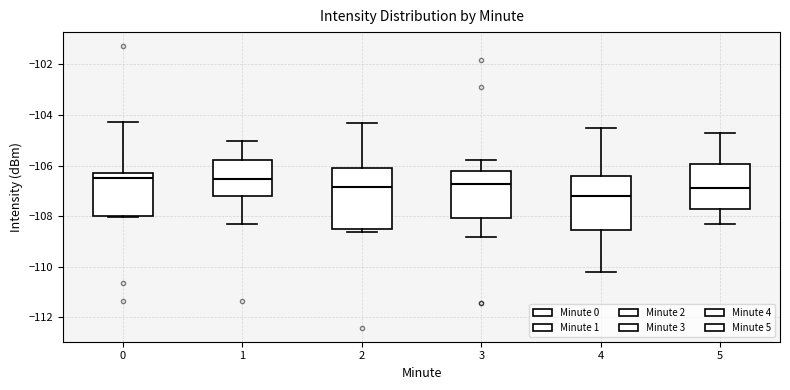

Reading left to right, transcribe this box plot: for each box, give where its median line is, the range the box spans, and where its two whiskers end, as read against the y-axis. The values are not printed on the chart, so give them approximately, as read against the axis.

0: median -106.4, box -108.0 to -106.2, whiskers -108.0 to -104.2
1: median -106.6, box -107.2 to -105.8, whiskers -108.2 to -105.0
2: median -106.8, box -108.4 to -106.2, whiskers -108.6 to -104.4
3: median -106.8, box -108.0 to -106.2, whiskers -108.8 to -105.8
4: median -107.2, box -108.6 to -106.4, whiskers -110.2 to -104.4
5: median -106.8, box -107.6 to -106.0, whiskers -108.2 to -104.6